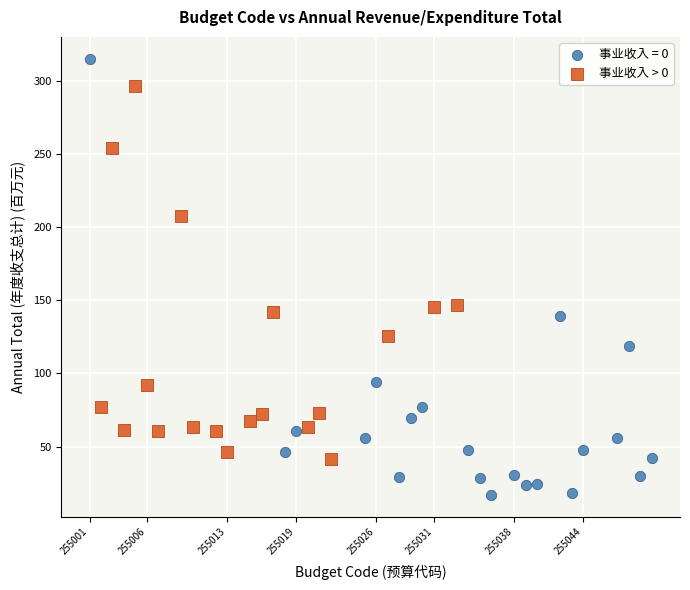

Which series reaches the maximum Y coordinate?

事业收入 = 0